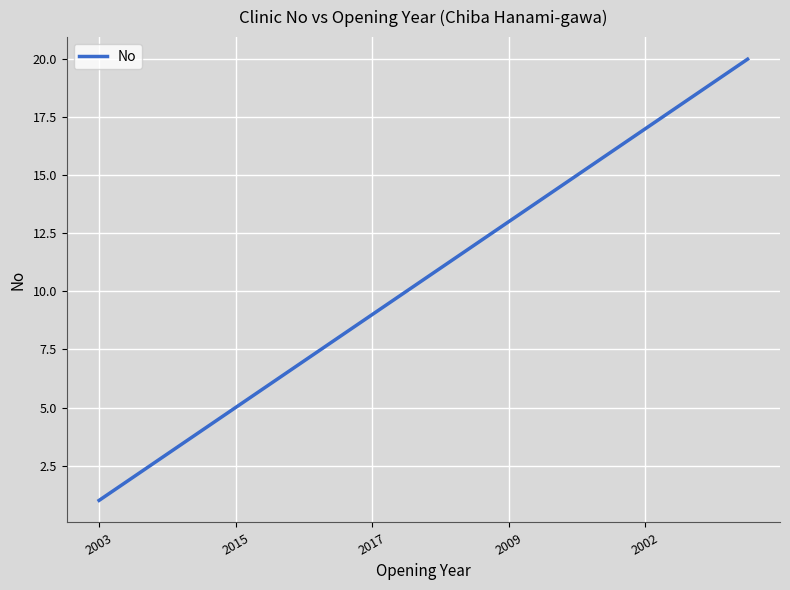

What is the greatest value displayed?

20